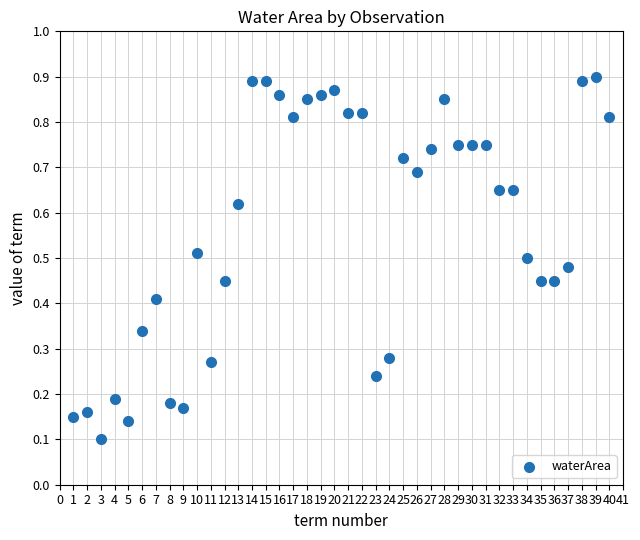

What is the range of X values (max minus min)?

39.0